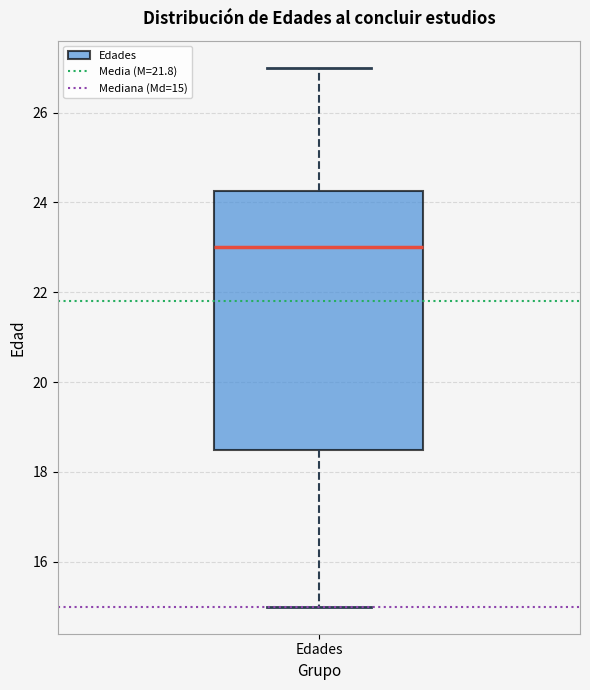

Read this box plot against the y-axis: the position of the median line, the range covered by the box, and the ends of both whiskers. The values are not printed on the chart, so give them approximately, as read against the axis.

median 23.0, box 18.6 to 24.2, whiskers 15.0 to 27.0